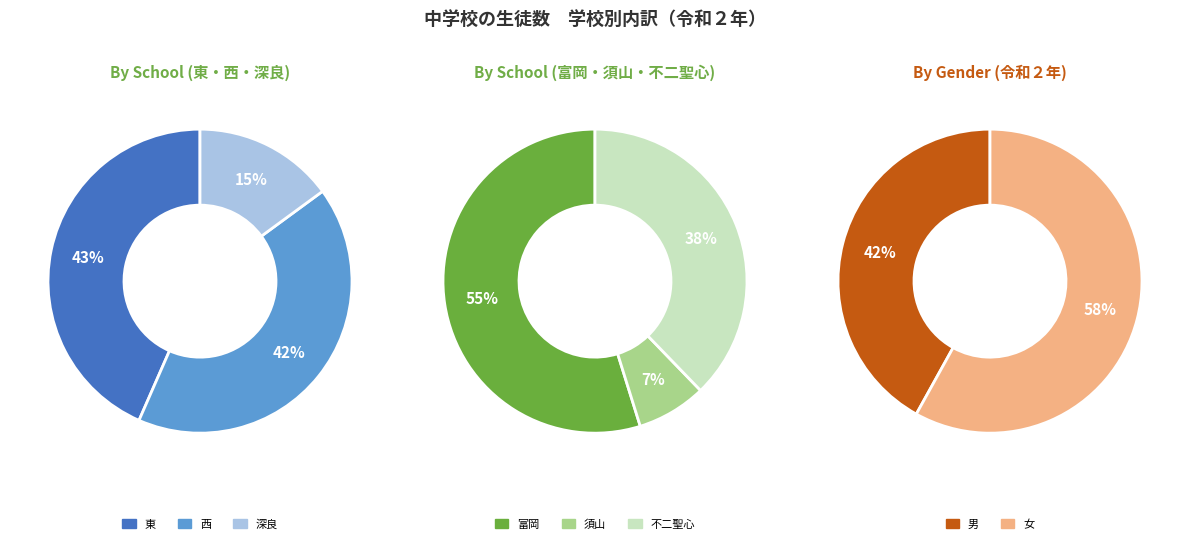

What is the largest slice in the pie chart?

東